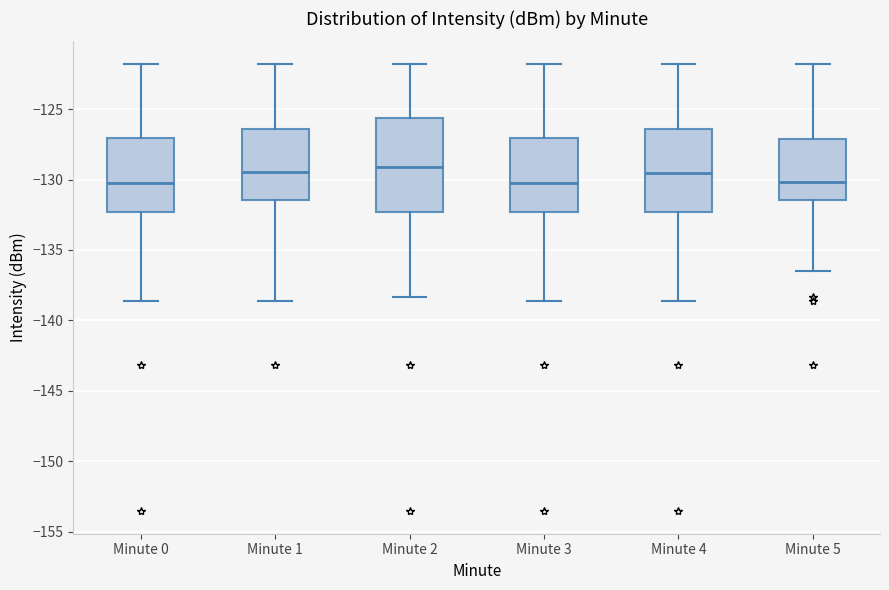

Which box is the tallest, from its lower edge to its upper edge?

Minute 2